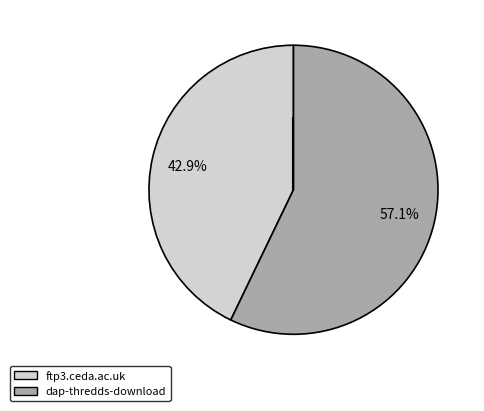

Which category has the smallest portion of the pie?

ftp3.ceda.ac.uk